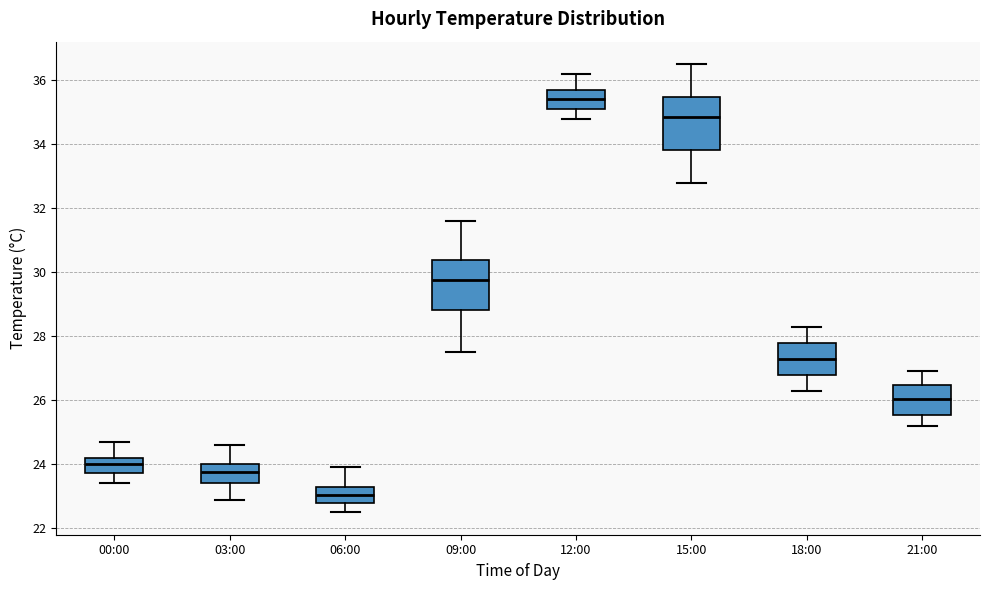

Where is the upper edge of the box for 15:00 on the y-axis? The values are not printed on the chart, so give them approximately, as read against the axis.

35.4